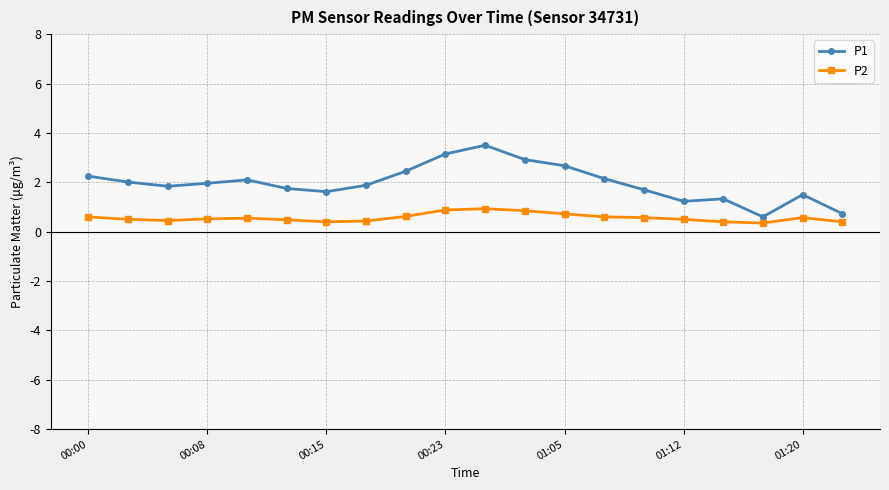

What is the maximum value for P1?

3.5